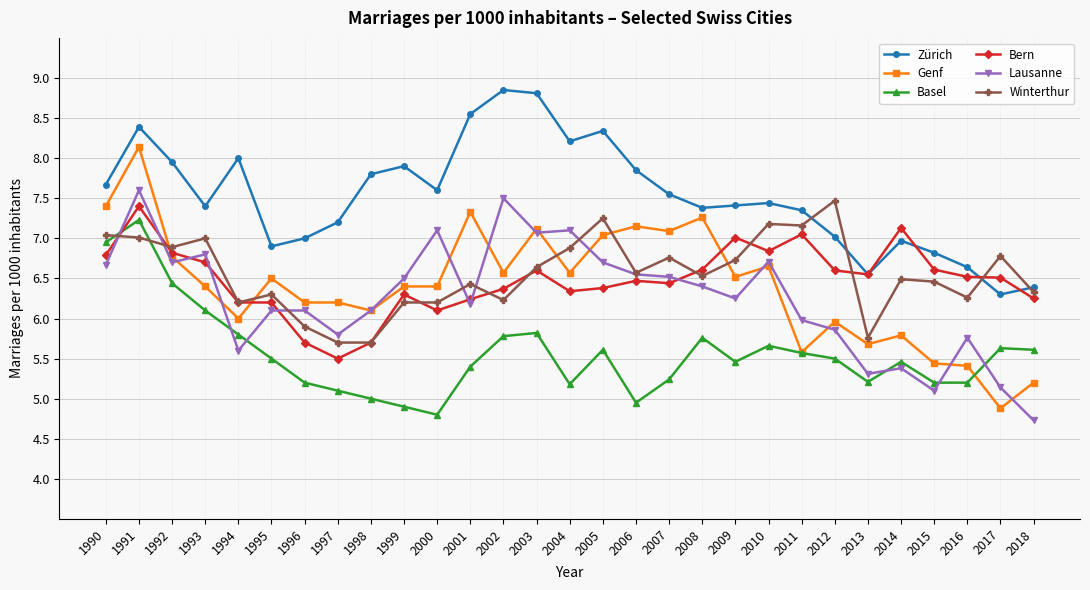

True or false: Basel has a value of 5.7 at 2010.

True